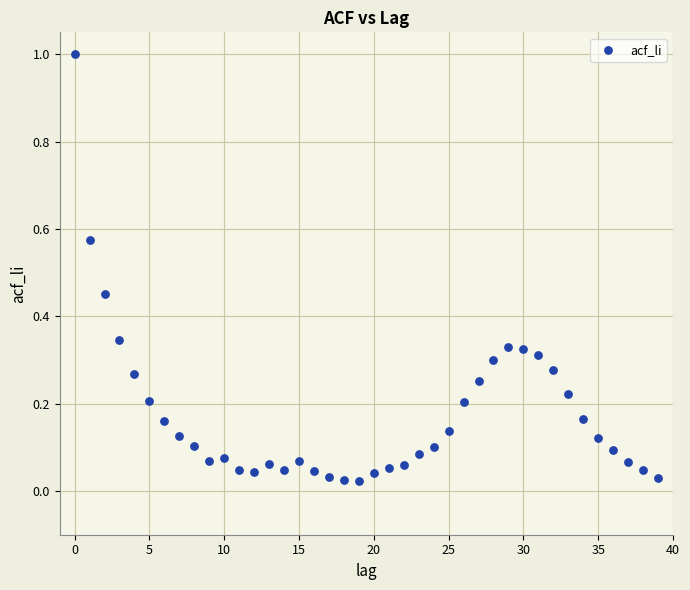

What is the range of Y values (max minus min)?

1.0